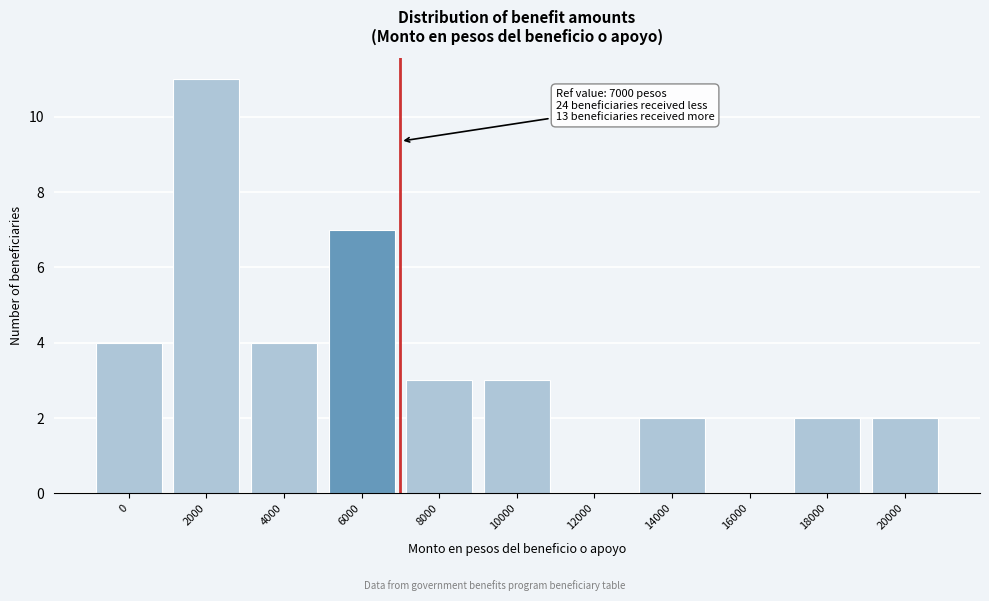

Reading left to right, transcribe all the data shown in this chart.

0=4	2000=11	4000=4	6000=7	8000=3	10000=3	12000=0	14000=2	16000=0	18000=2	20000=2